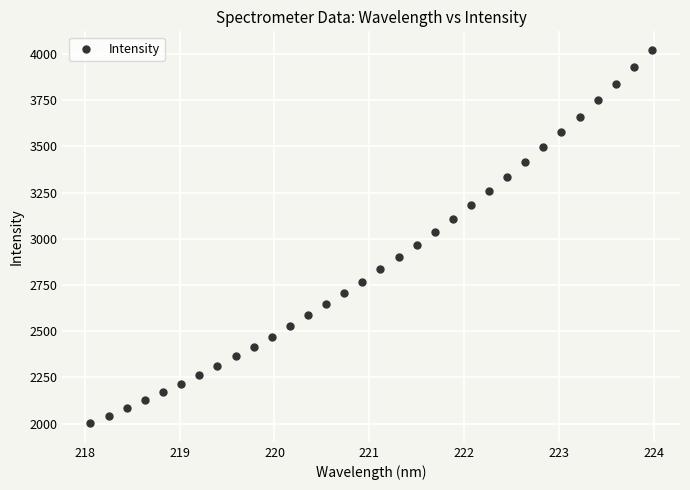

What is the range of X values (max minus min)?

5.9